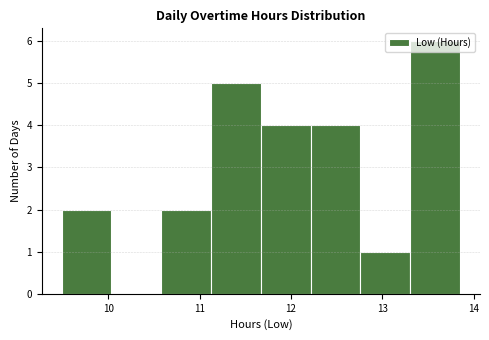

Which range on the x-axis has the tallest bar?

13.3 to 13.9